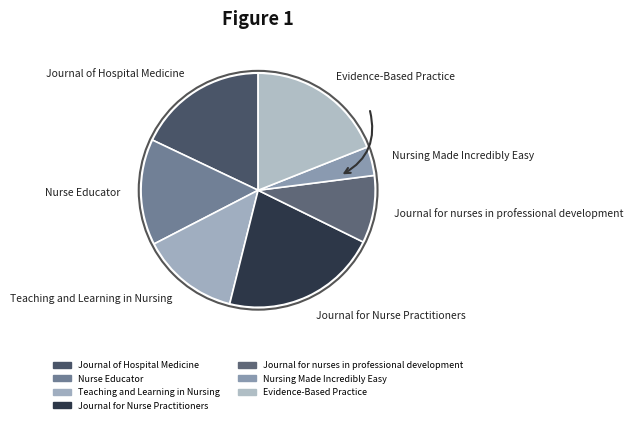

Do Nursing Made Incredibly Easy and Journal of Hospital Medicine together represent more than half of the pie?

No